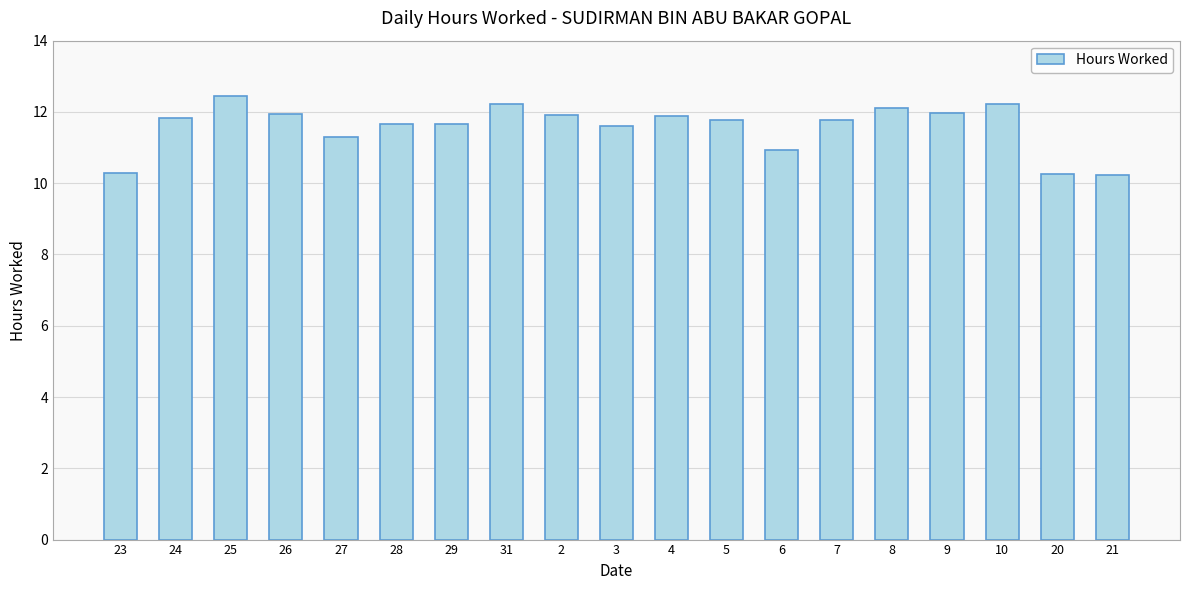

What is the change in value from 5 to 6?

-0.8